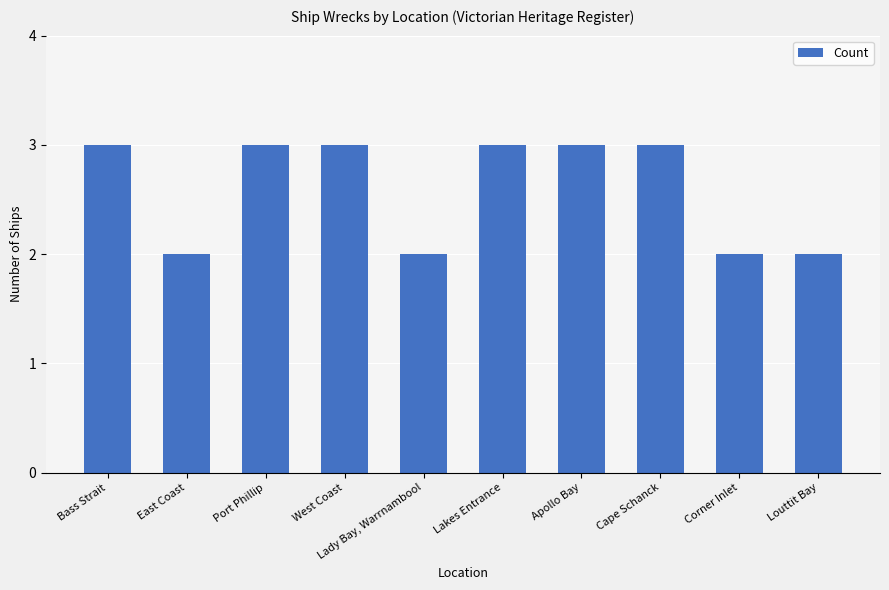

How many bars are there in total?

10